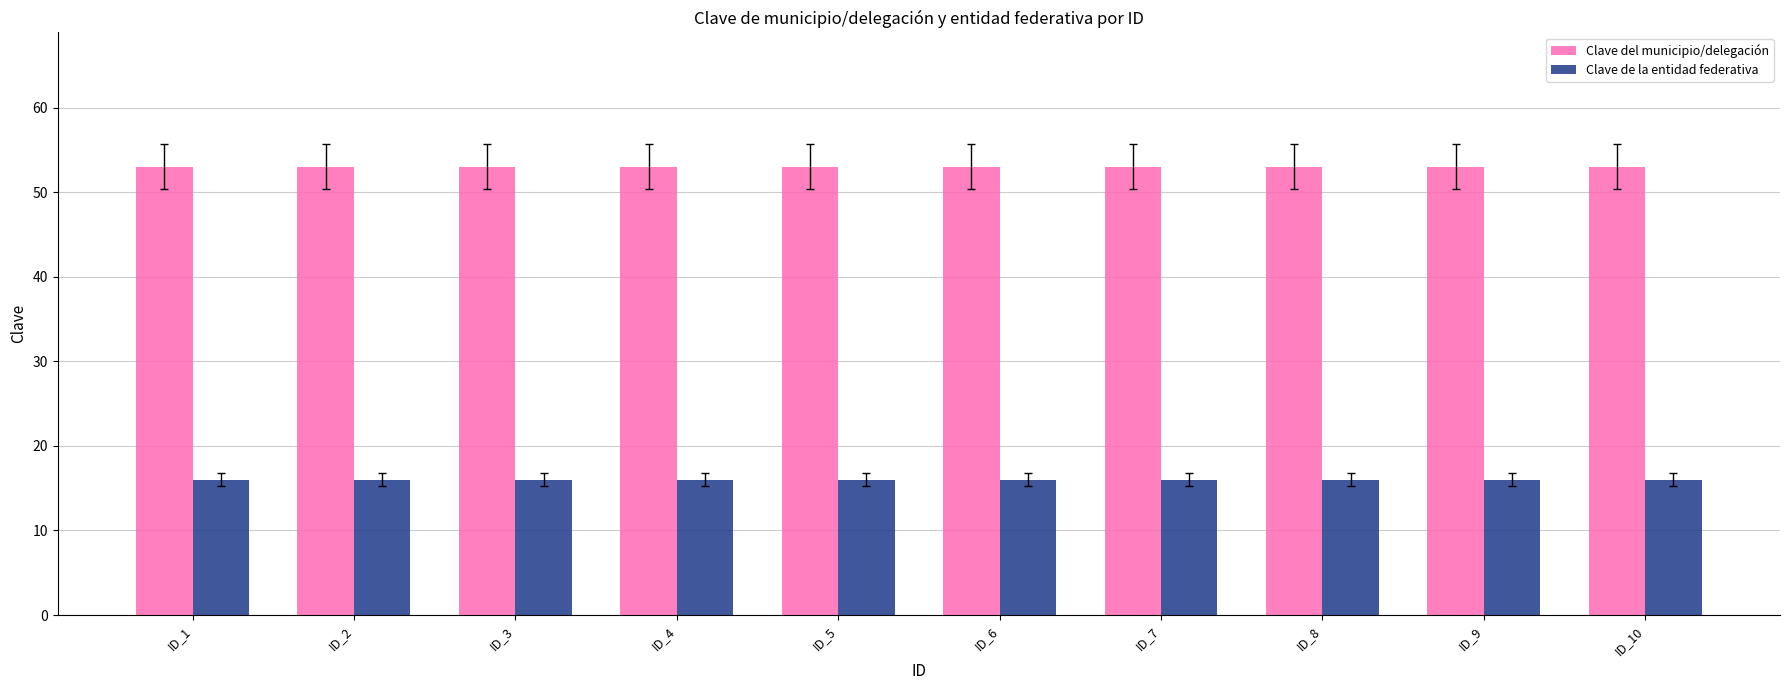

How many bars are there in total?

20